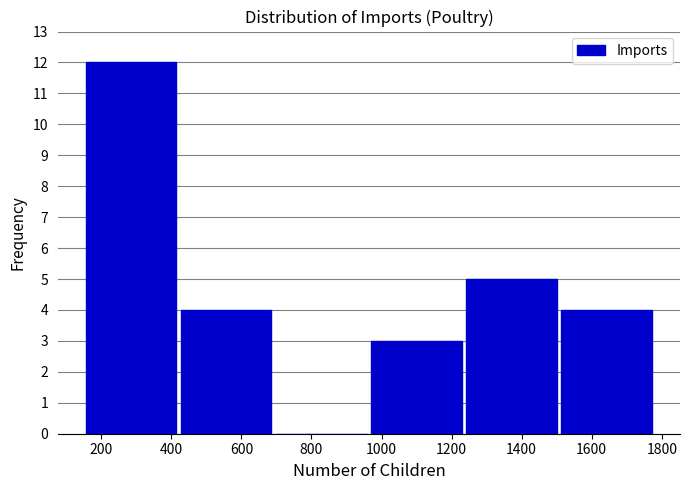

Over which range of the x-axis is the bar tallest?

140 to 420